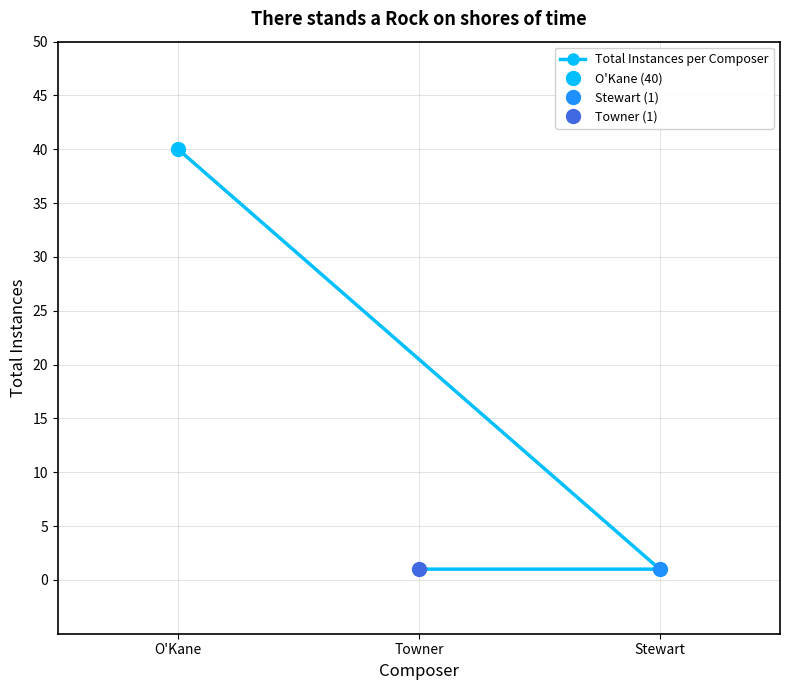

True or false: Total Instances per Composer has a value of 40 at O'Kane.

True